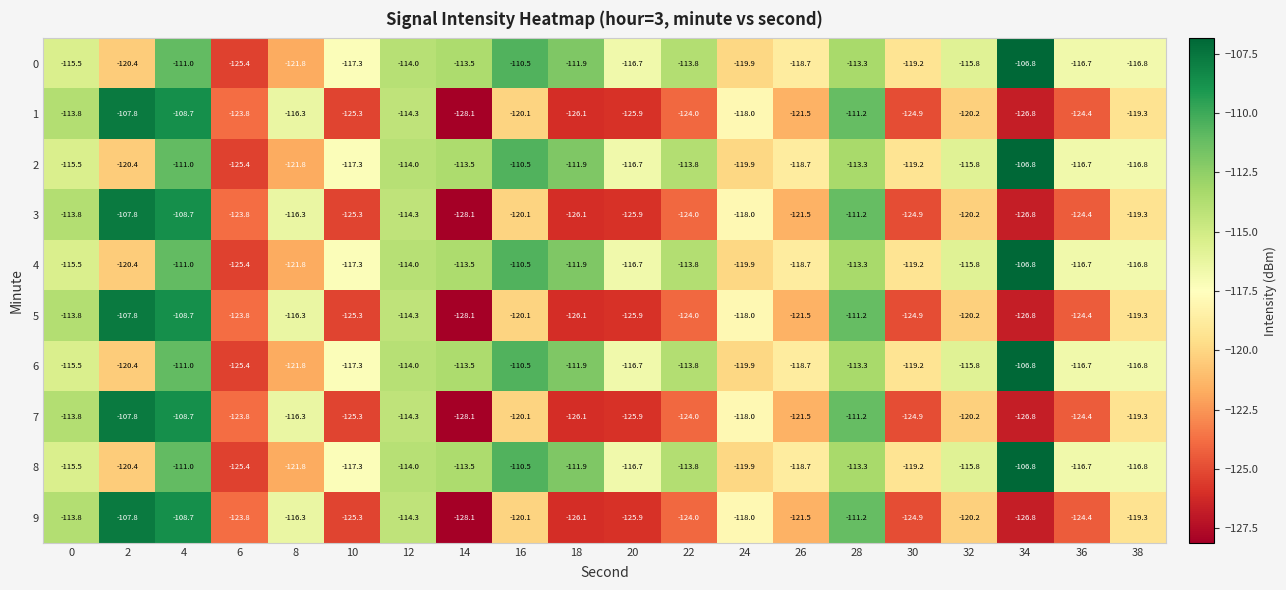

Read the 4 value at 12.

-114.0